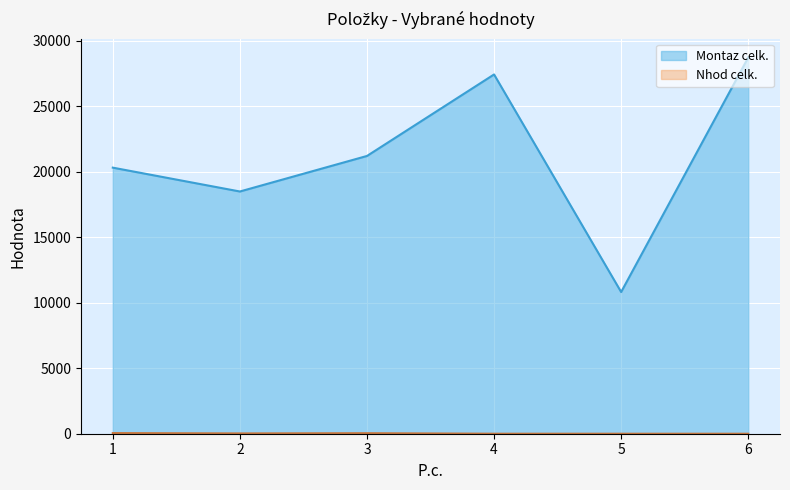

At which label is Montaz celk. closest to 19755?

1